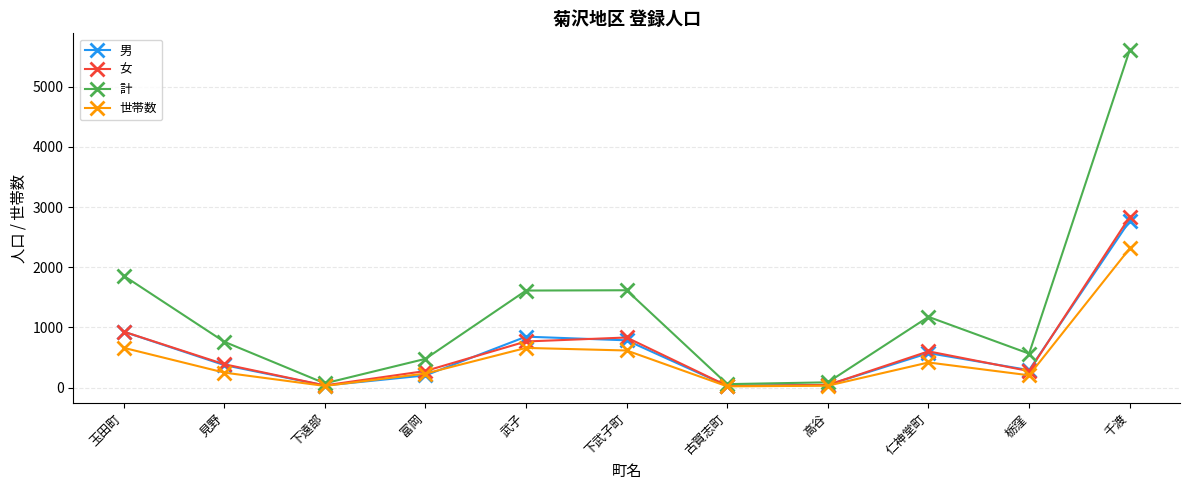

The 計 series shows 9841 at 千渡. True or false?

False